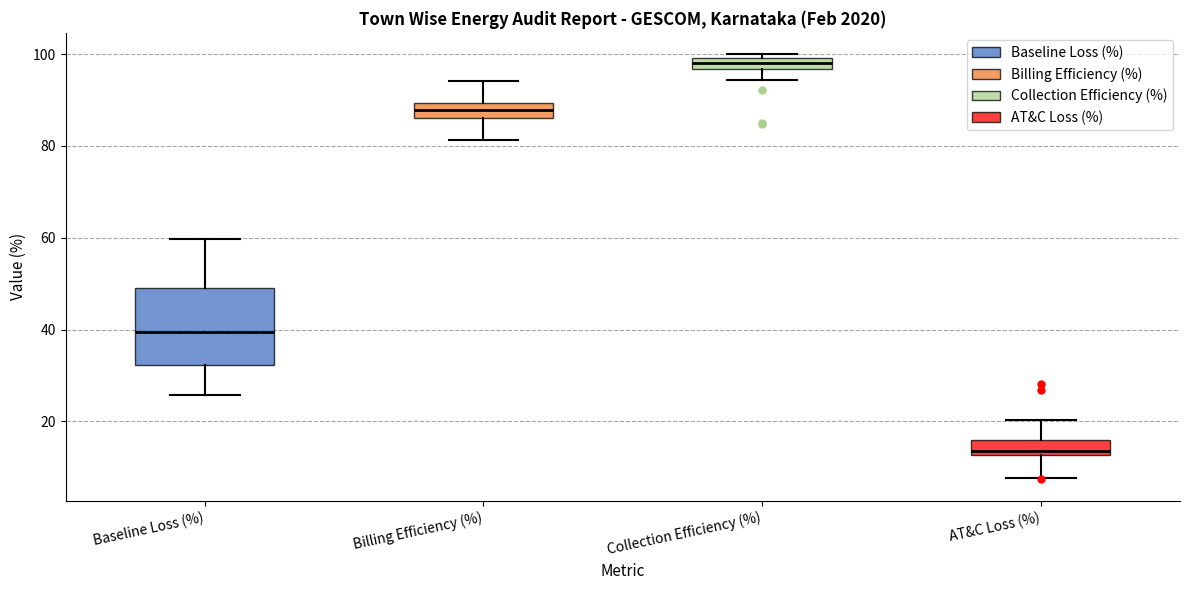

Where does the upper whisker of the box for AT&C Loss (%) end on the y-axis? The values are not printed on the chart, so give them approximately, as read against the axis.

20